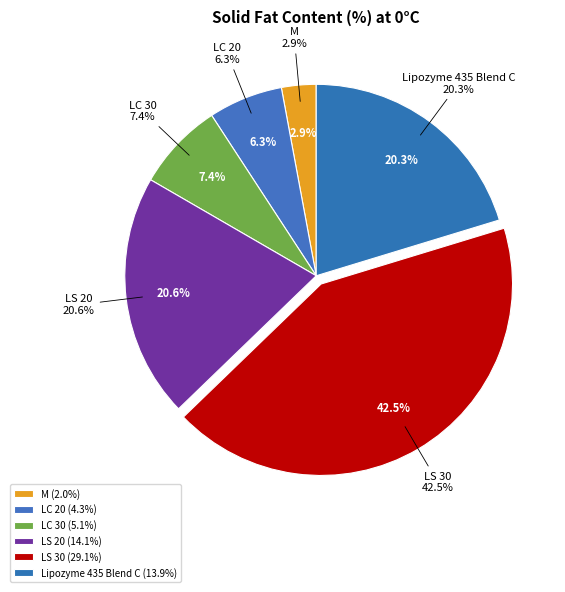

Rank the categories by value from lowest to highest.

M, LC 20, LC 30, Lipozyme 435 Blend C, LS 20, LS 30